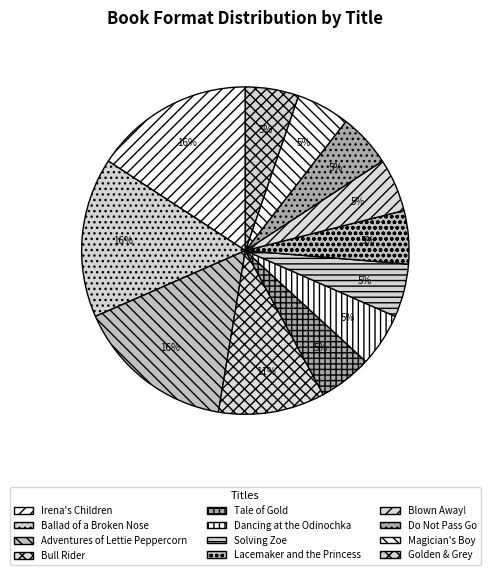

To the nearest percent, what is the average slice percentage?

8%